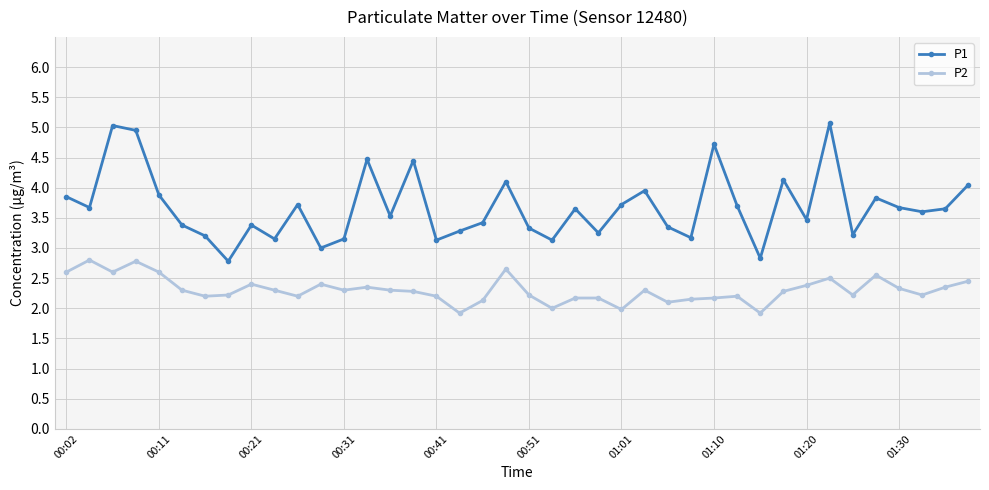

What is the value of the P2 point at the 17th from the left?

2.2